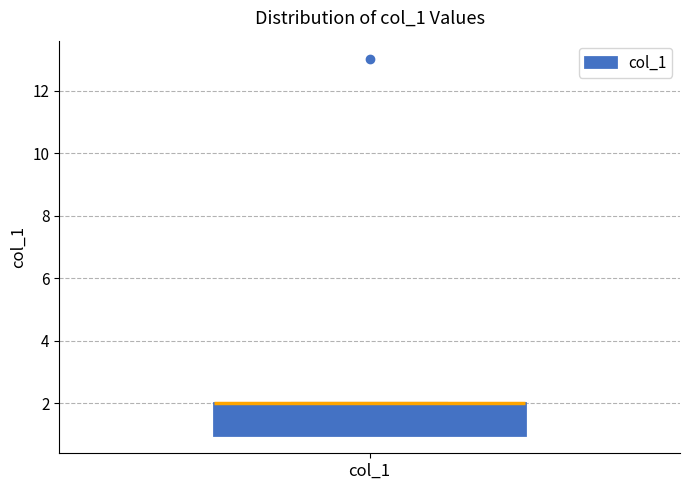

Read this box plot against the y-axis: the position of the median line, the range covered by the box, and the ends of both whiskers. The values are not printed on the chart, so give them approximately, as read against the axis.

median 2 (drawn on the box's upper edge), box 1 to 2, whiskers 1 to 2